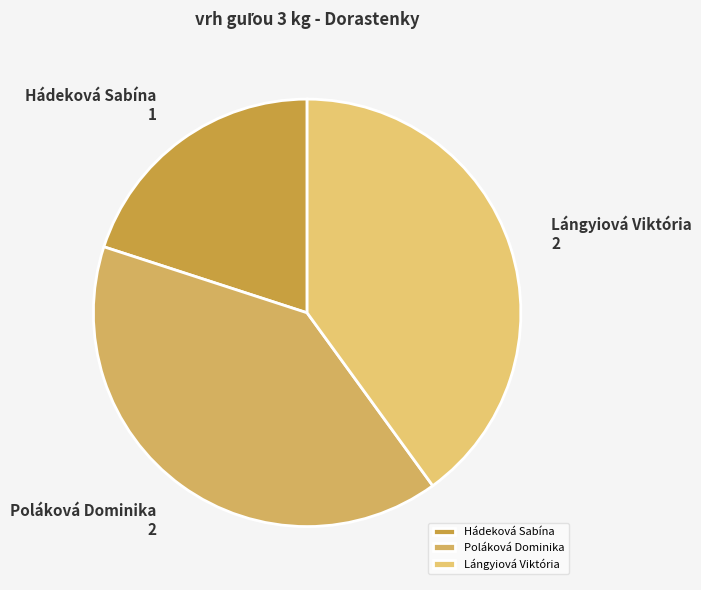

Count the number of slices in the pie.

3